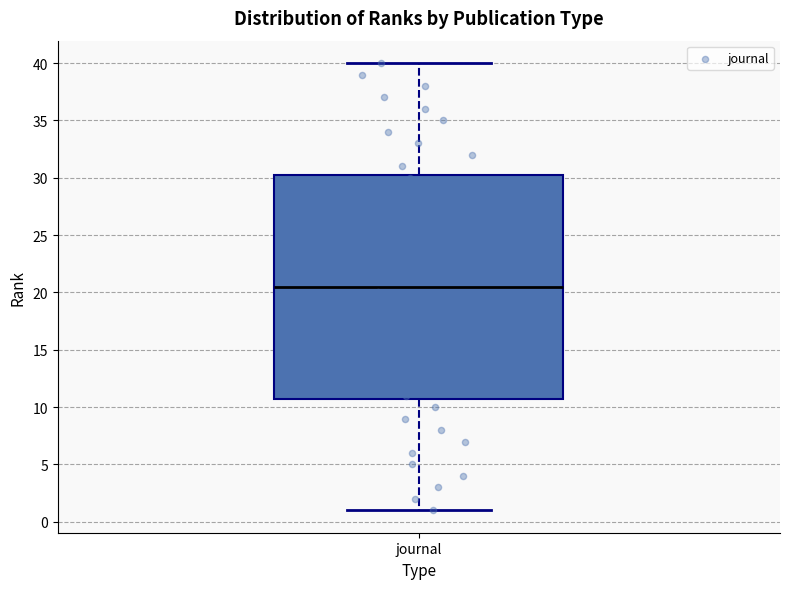

Transcribe this box plot: give where the median line is, the range the box spans, and where the two whiskers end, as read against the y-axis. The values are not printed on the chart, so give them approximately, as read against the axis.

median 20.5, box 11.0 to 30.5, whiskers 1.0 to 40.0